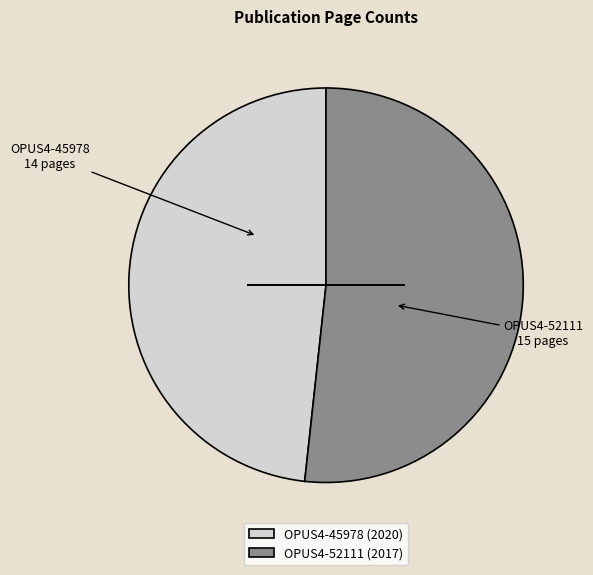

Combined, do OPUS4-45978 (2020) and OPUS4-52111 (2017) account for over 50%?

Yes